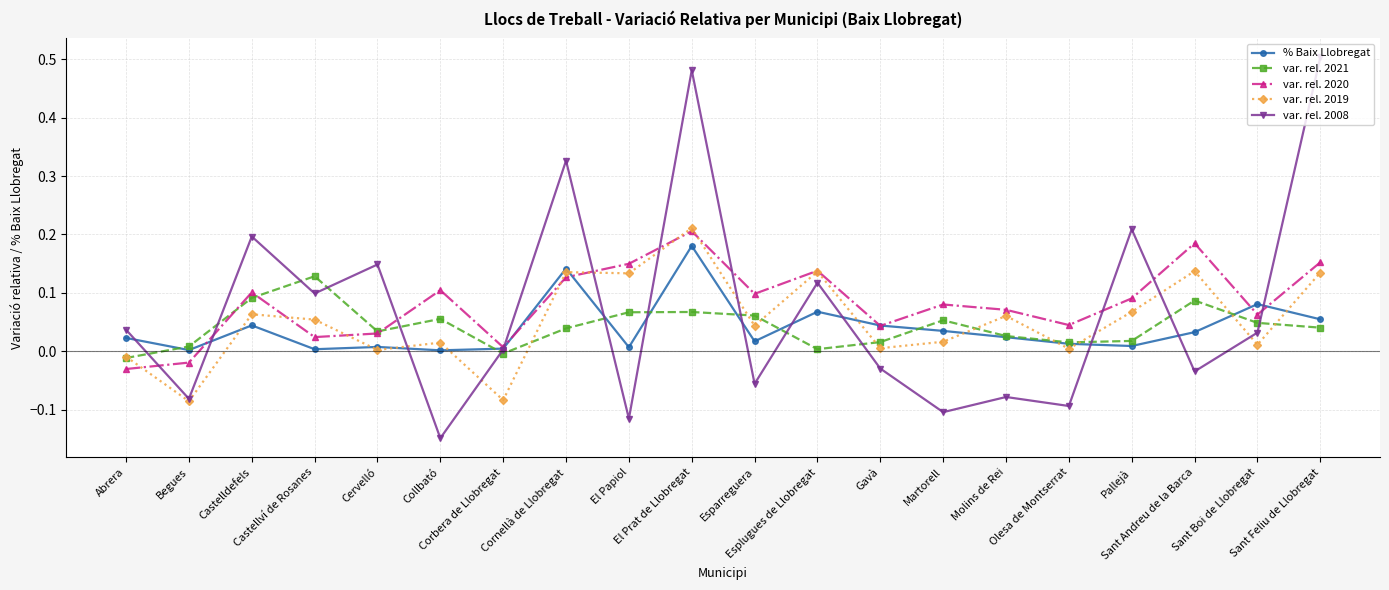

Where is the first local maximum for var. rel. 2020?

Castelldefels